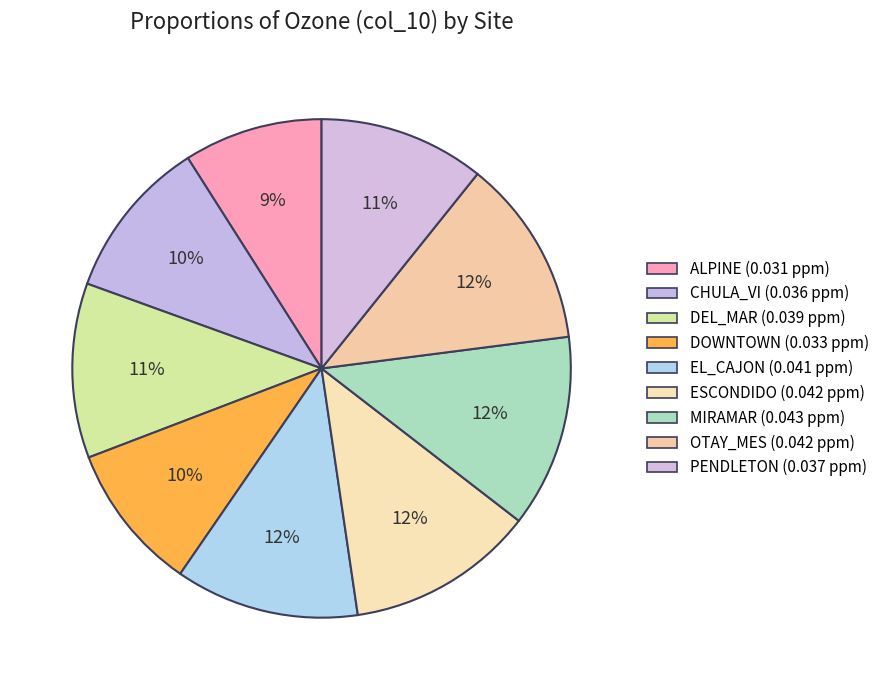

How many segments does this pie chart have?

9